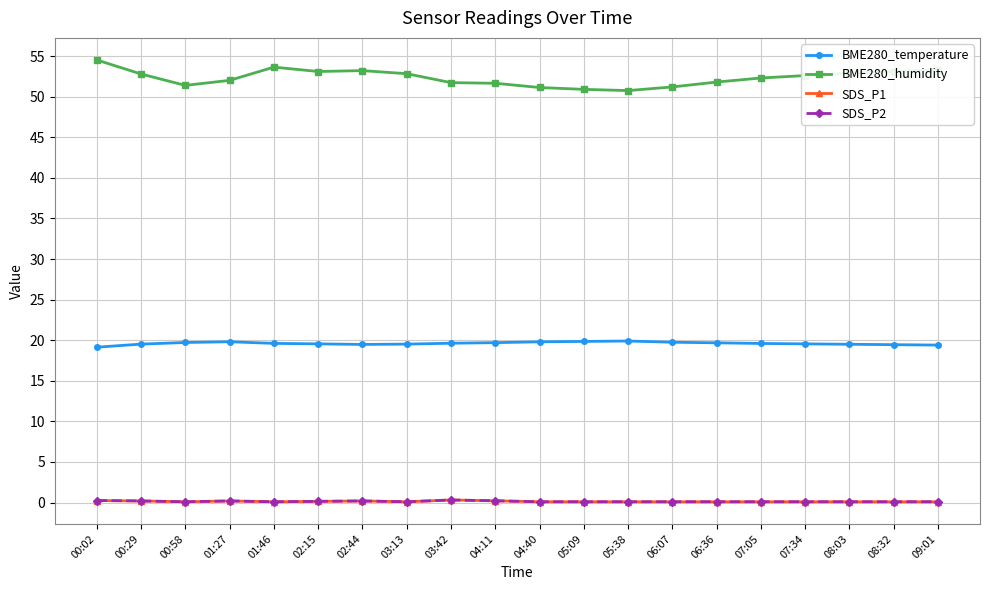

Which series changed the most between 03:42 and 05:38?

BME280_humidity